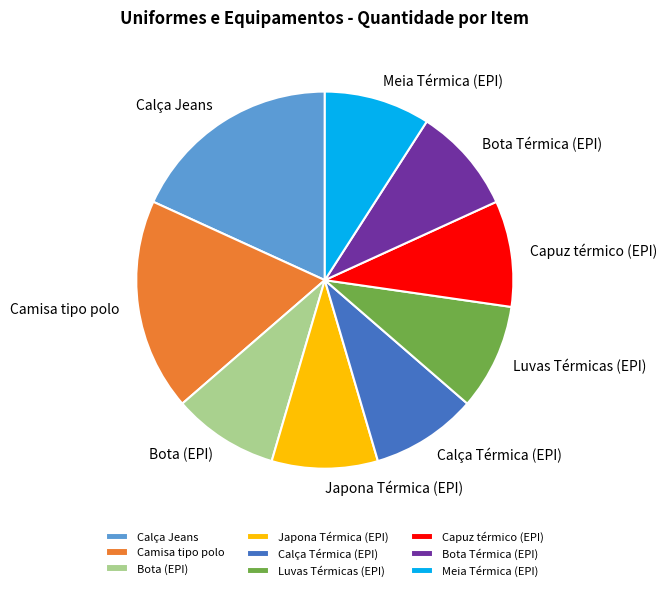

Does Japona Térmica (EPI) account for over 50% of the chart?

No